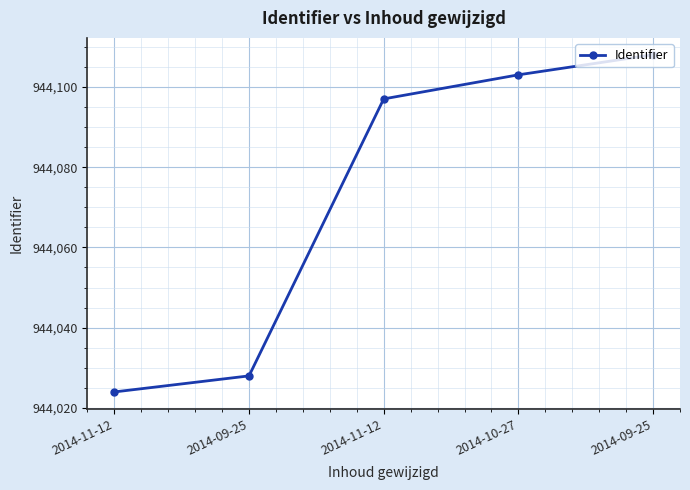

What is the approximate value at 2014-11-12, to the nearest 10?

944020